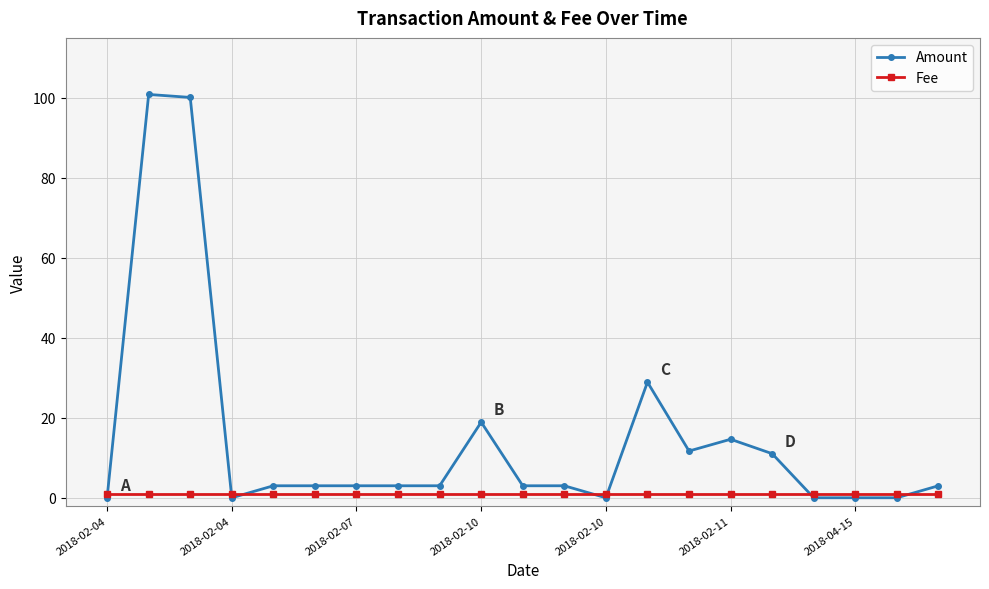

Which series has the widest spread of values?

Amount